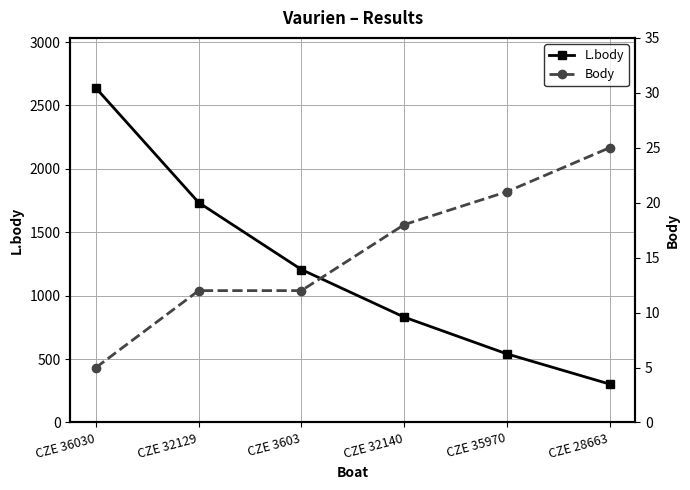

Which series has the largest range (max minus min)?

L.body